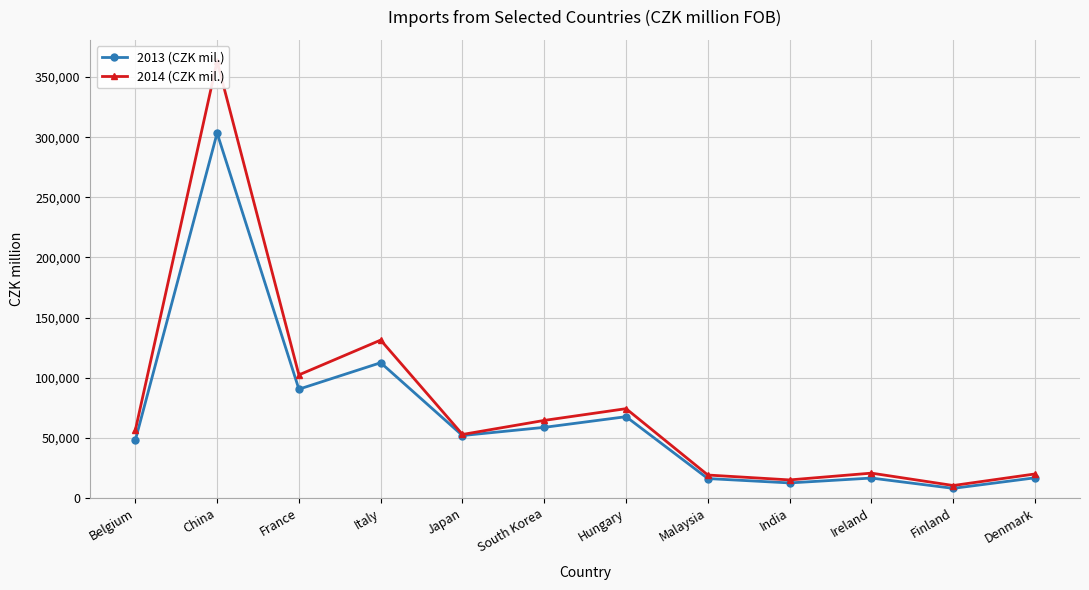

How many values in the 2013 (CZK mil.) series exceed 51958?

5